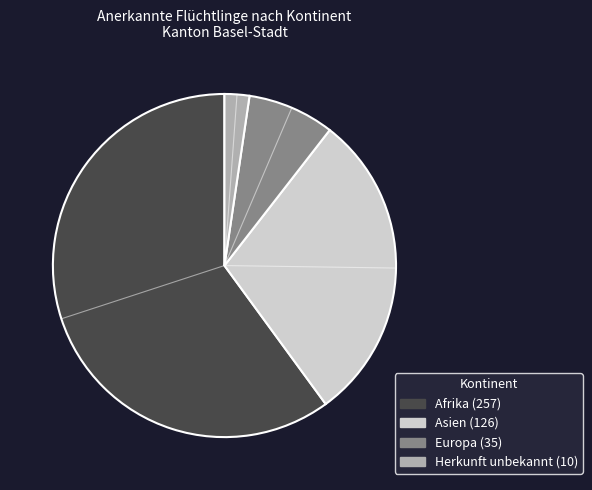

Rank the categories by value from lowest to highest.

Herkunft unbekannt, Europa, Asien, Afrika